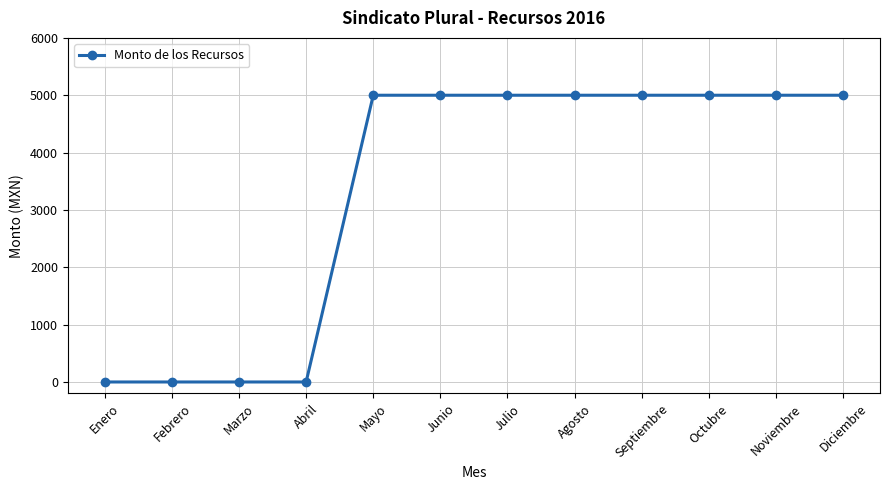

What is the sum of the values at Octubre and Agosto?

10000